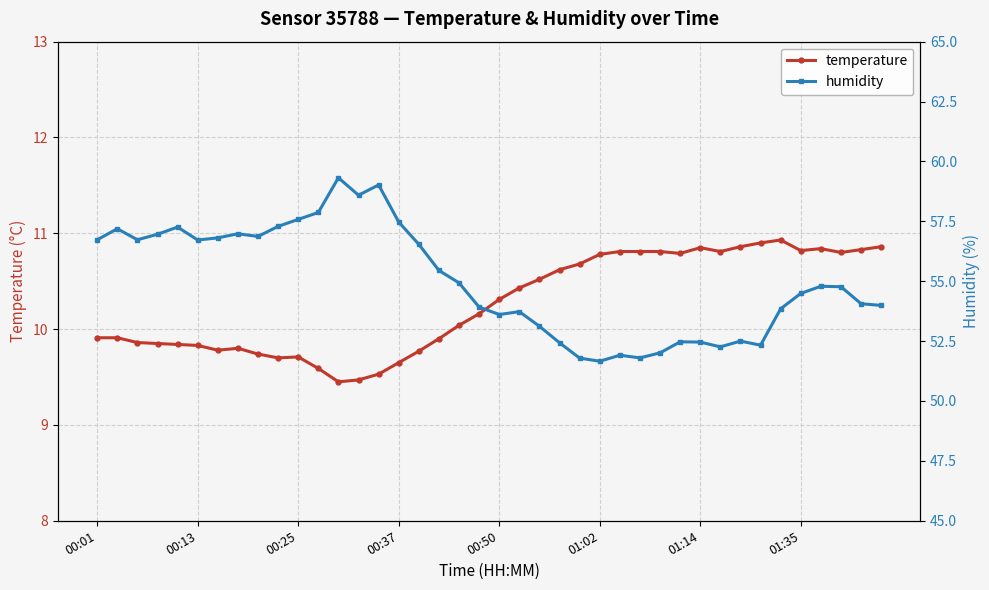

Reading left to right, transcribe all the data shown in this chart.

temperature: 9.9	9.9	9.9	9.8	9.8	9.8	9.8	9.8	9.7	9.7	9.7	9.6	9.4	9.5	9.5	9.7	9.8	9.9	10.0	10.2	10.3	10.4	10.5	10.6	10.7	10.8	10.8	10.8	10.8	10.8	10.8	10.8	10.9	10.9	10.9	10.8	10.8	10.8	10.8	10.9
humidity: 56.7	57.2	56.7	57.0	57.3	56.7	56.8	57.0	56.9	57.3	57.6	57.9	59.3	58.6	59.0	57.5	56.5	55.5	54.9	53.9	53.6	53.7	53.1	52.4	51.8	51.7	51.9	51.8	52.0	52.5	52.5	52.3	52.5	52.3	53.9	54.5	54.8	54.8	54.1	54.0